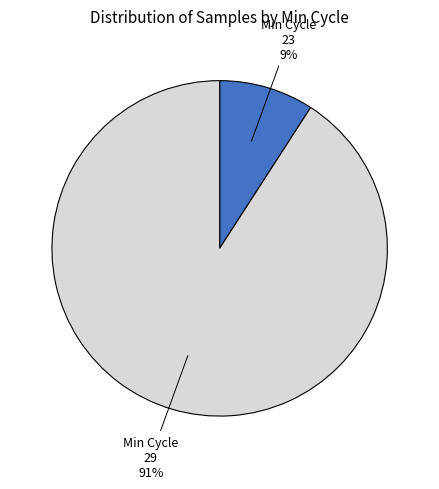

Count the number of slices in the pie.

2